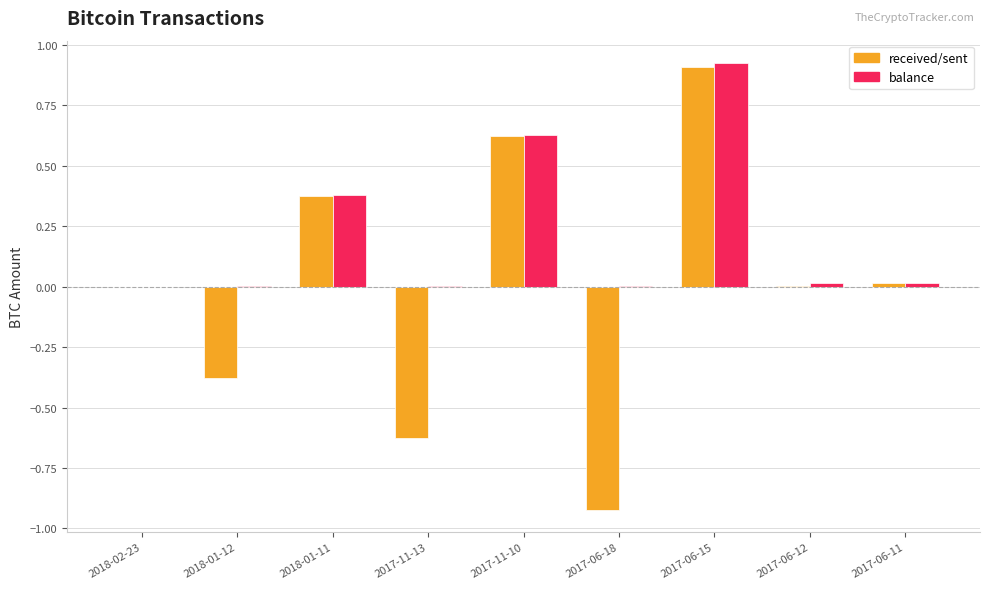

At which label does received/sent reach its peak?

2017-06-15